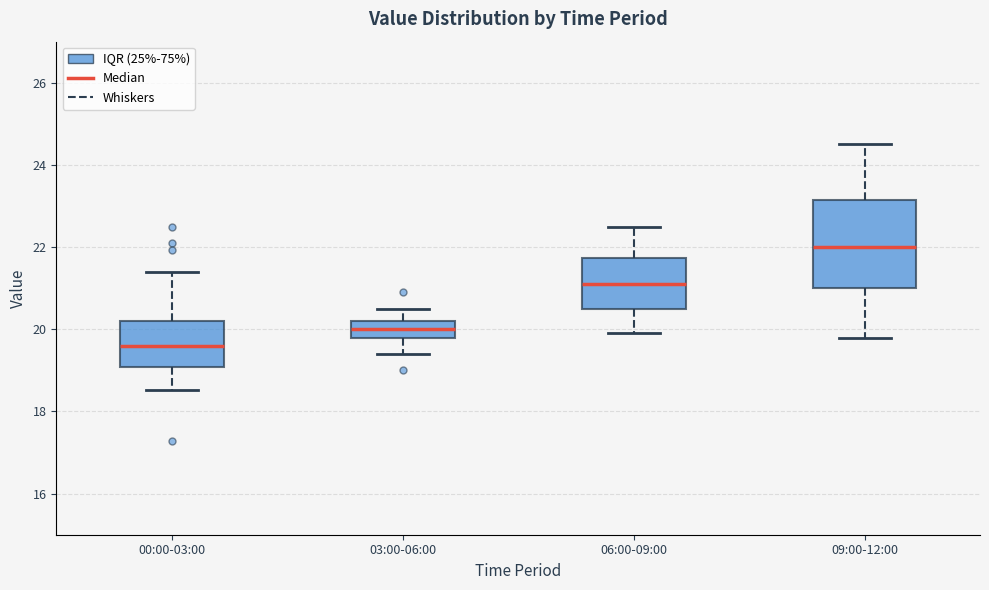

Where does the median line of the box for 06:00-09:00 sit on the y-axis? The values are not printed on the chart, so give them approximately, as read against the axis.

21.2